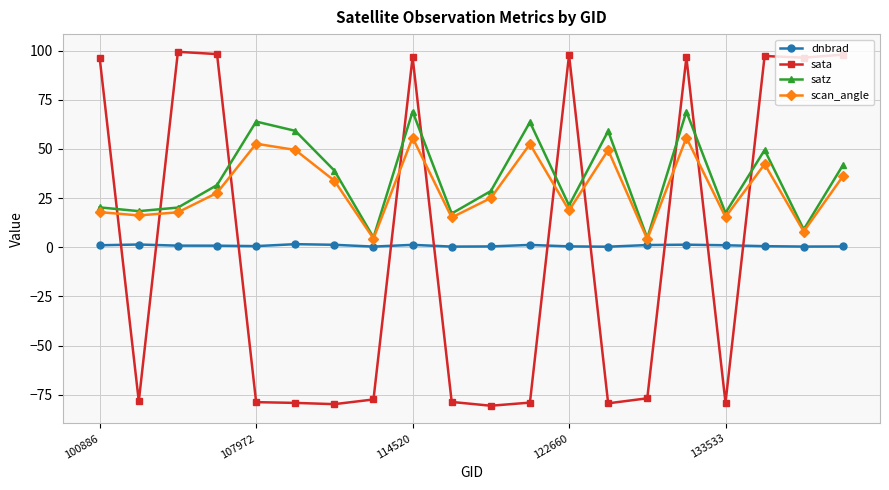

True or false: dnbrad has more than 0 interior local peaks.

True